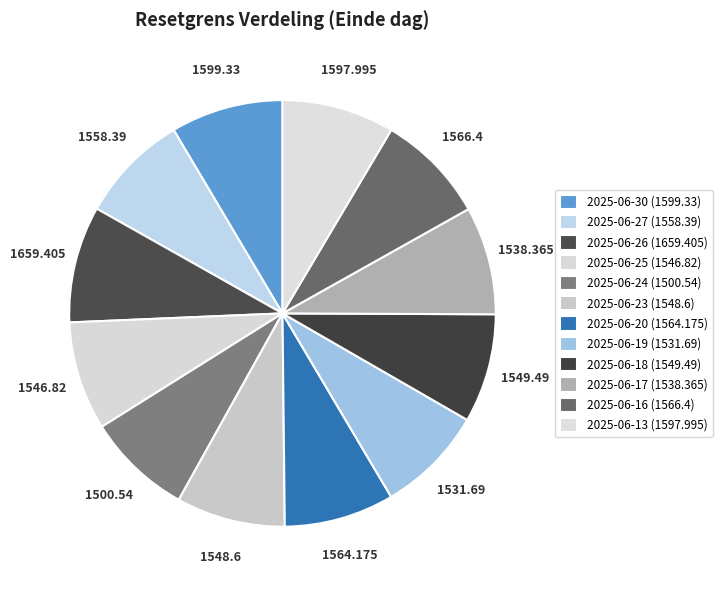

How many slices are in this pie chart?

12